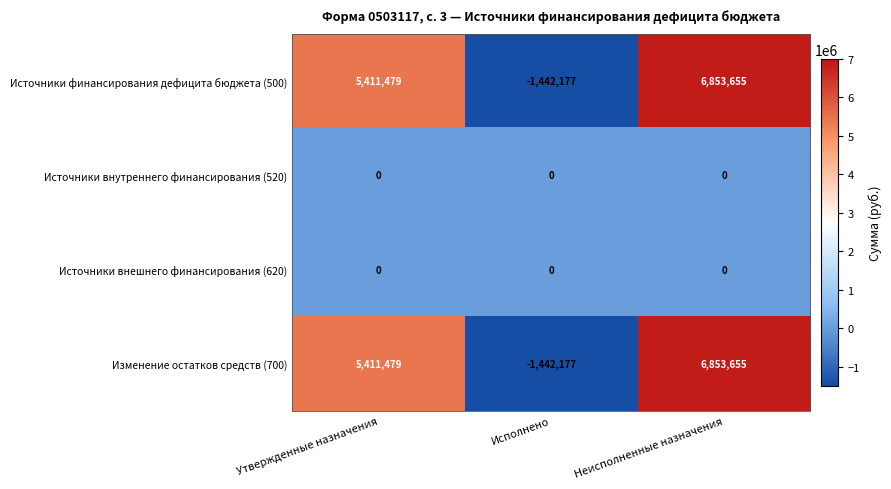

What is the difference between the highest and lowest values at Утвержденные назначения?

5411479